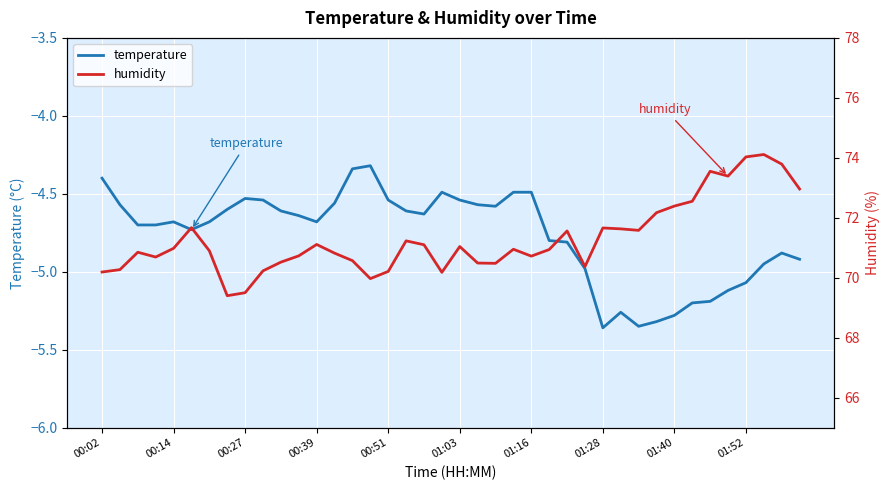

True or false: humidity has more than 1 interior local peaks.

True